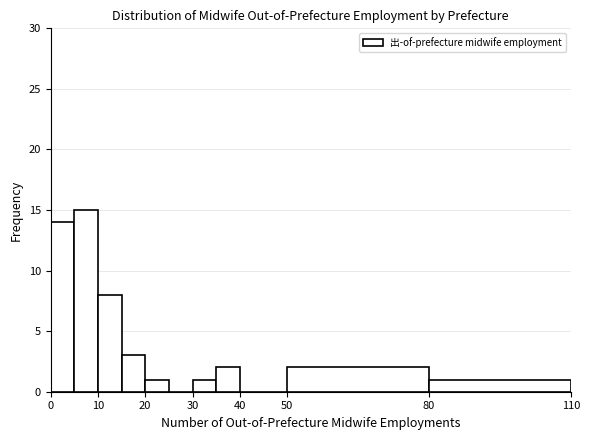

Over which range of the x-axis is the bar tallest?

5 to 10